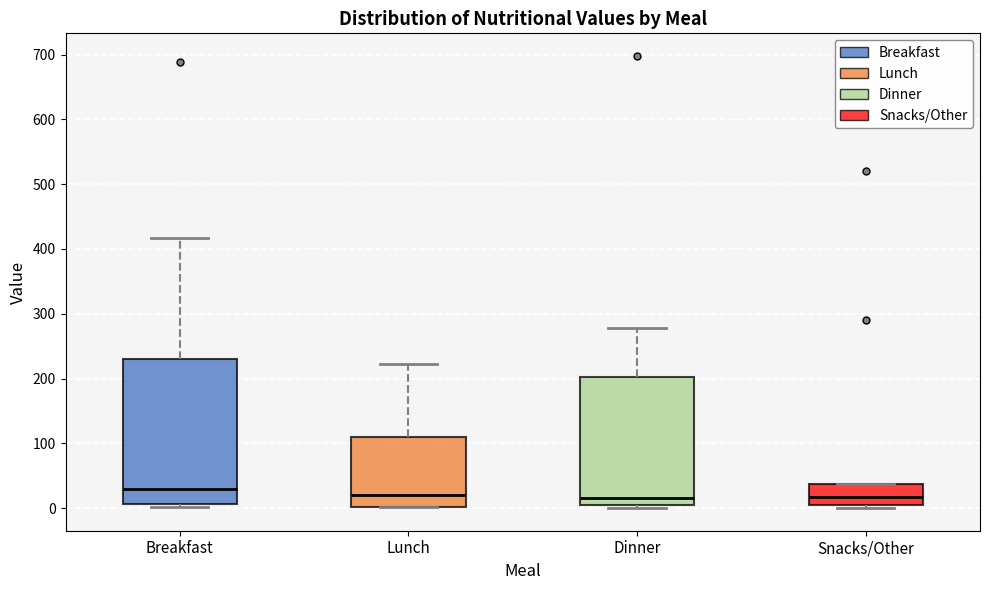

Where does the upper whisker of the box for Breakfast end on the y-axis? The values are not printed on the chart, so give them approximately, as read against the axis.

420